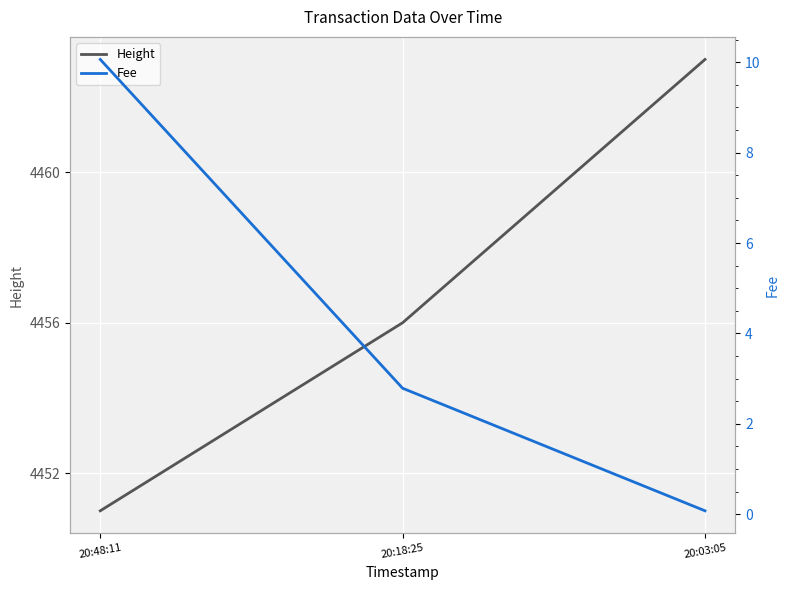

How many data points does each series have?

3